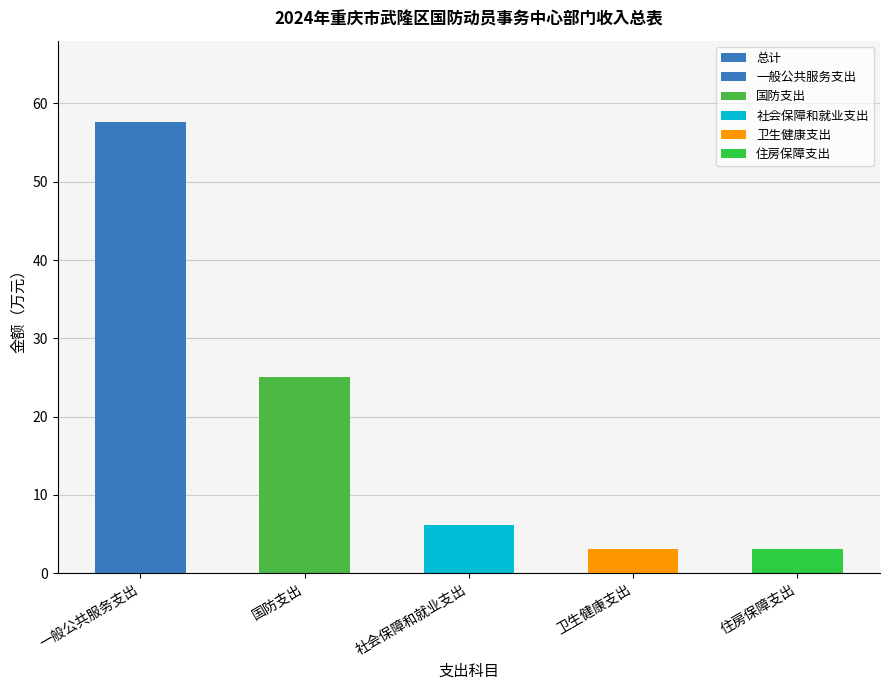

List the labels in order of value, smallest first.

卫生健康支出, 住房保障支出, 社会保障和就业支出, 国防支出, 一般公共服务支出